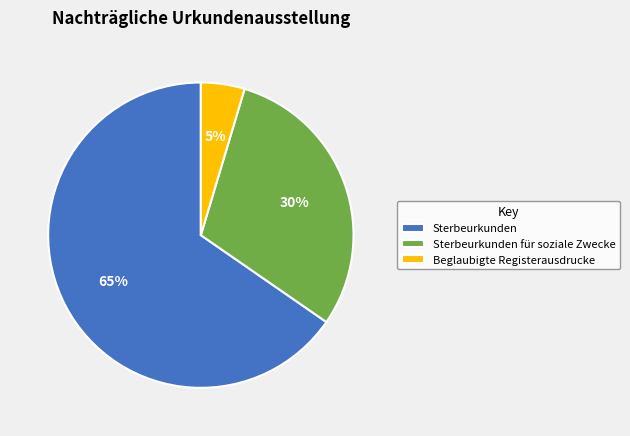

How many slices are in this pie chart?

3